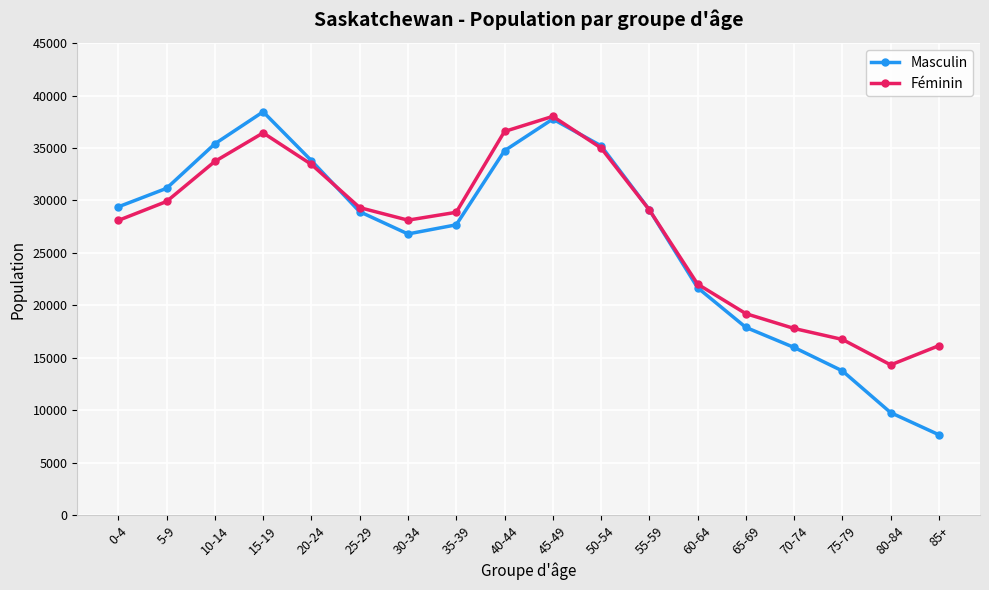

Which series has the largest range (max minus min)?

Masculin